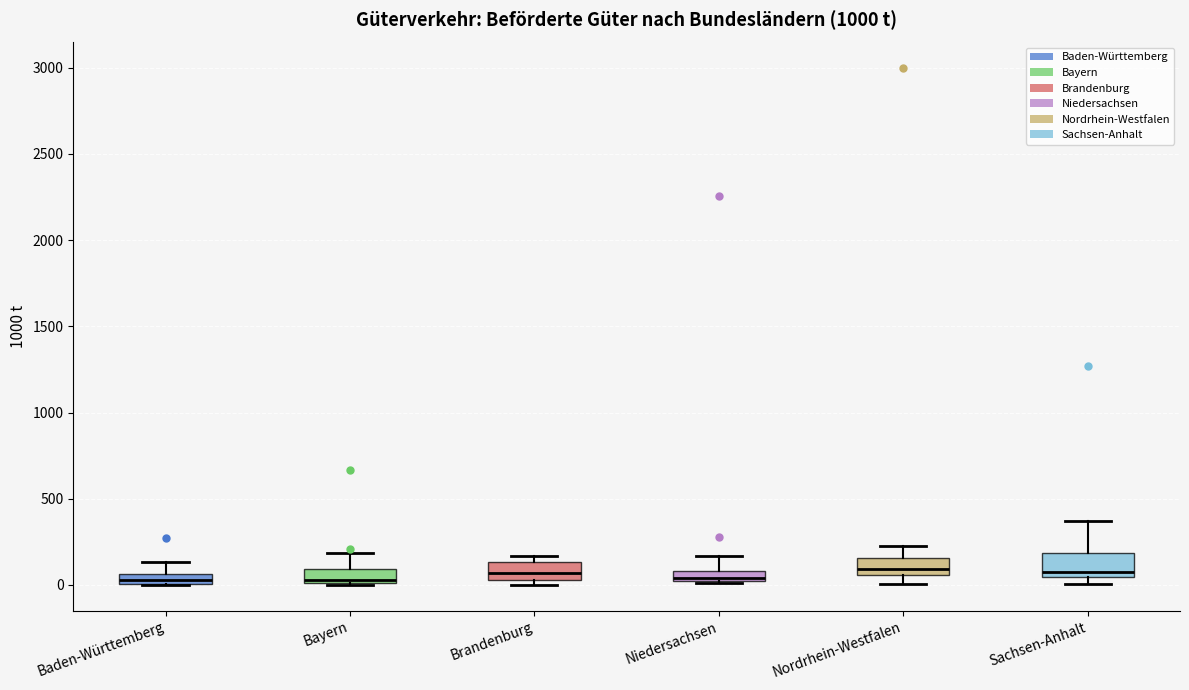

Where does the upper whisker of the box for Nordrhein-Westfalen end on the y-axis? The values are not printed on the chart, so give them approximately, as read against the axis.

200